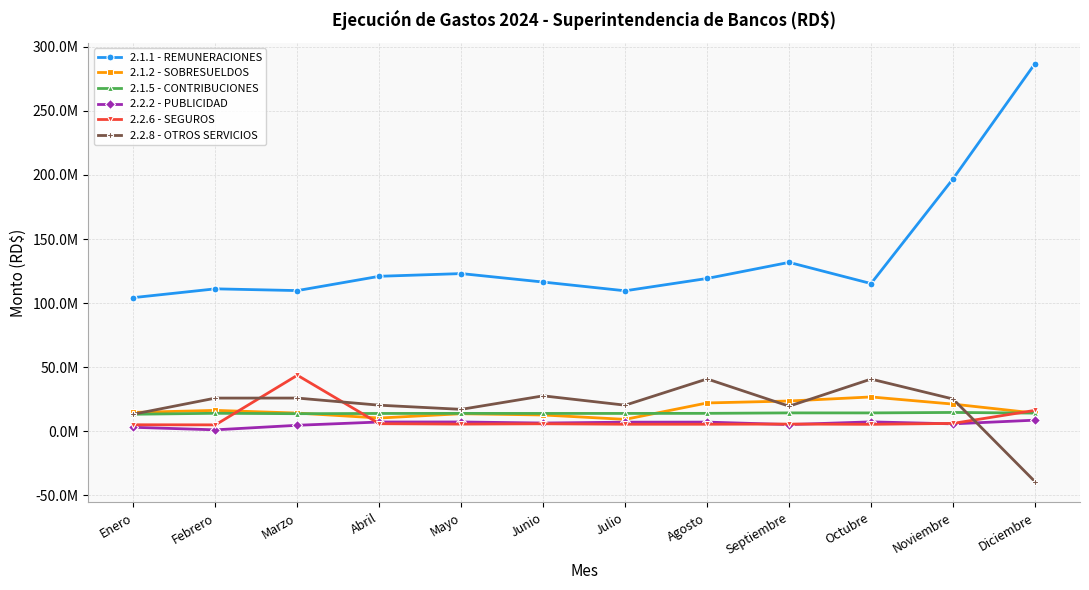

Where is 2.2.6 - SEGUROS nearest to the value 24429380?

Diciembre